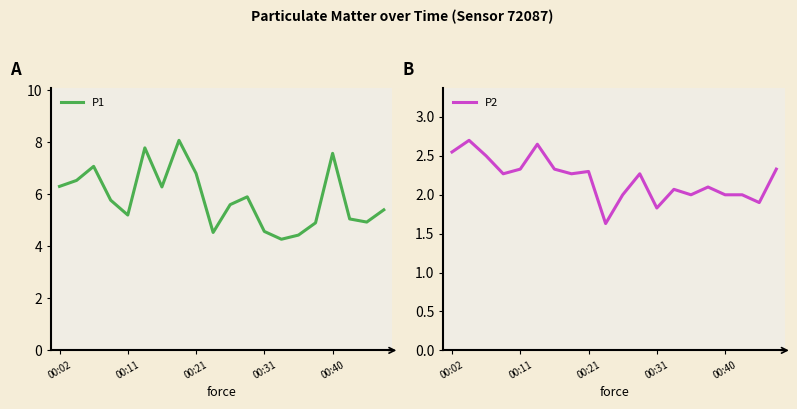

Rank the series at 14 from highest to lowest value.

P1, P2